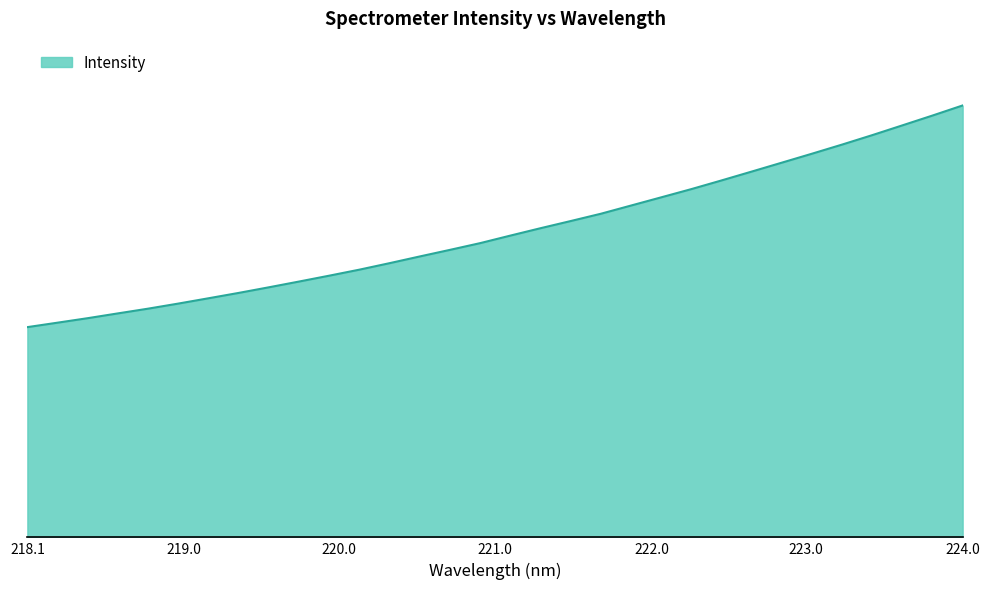

Reading right to left, list all the values displayed in this chart.

223.9802=4508.2	223.7895=4402.9	223.5987=4300.3	223.408=4198.3	223.2172=4099.8	223.0264=4004.5	222.8355=3911.0	222.6447=3817.9	222.4538=3725.5	222.263=3635.1	222.0721=3549.2	221.8812=3463.5	221.6902=3377.9	221.4993=3301.8	221.3083=3227.0	221.1174=3149.9	220.9264=3071.3	220.7354=3001.1	220.5444=2932.3	220.3533=2862.3	220.1623=2794.5	219.9712=2731.7	219.7801=2670.4	219.589=2610.3	219.3979=2551.7	219.2067=2495.7	219.0156=2440.3	218.8244=2387.3	218.6332=2337.9	218.442=2287.9	218.2508=2240.9	218.0596=2194.4